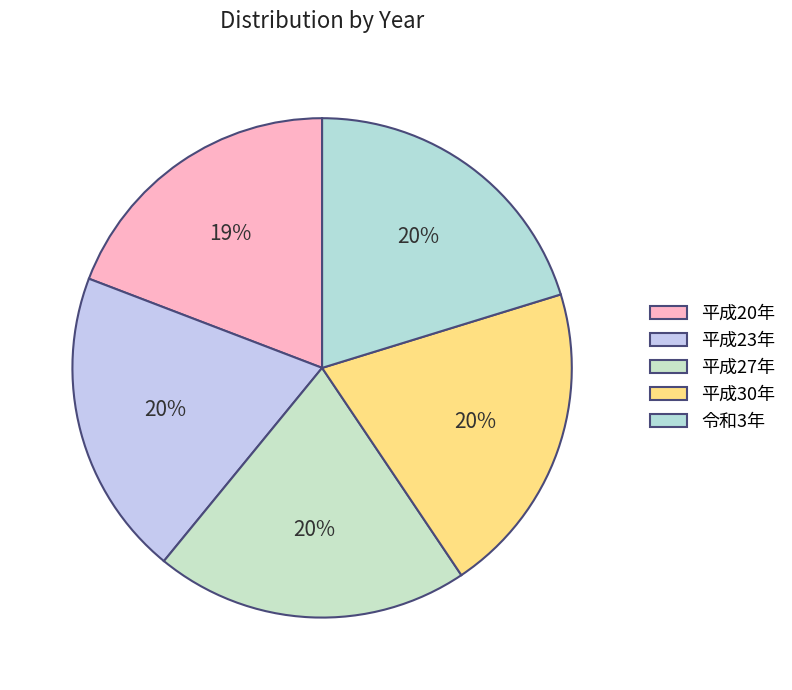

Is there any slice that represents more than half of the pie?

No